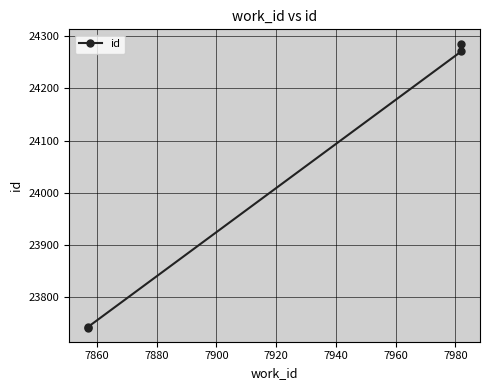

The value at 7860 is 23743. True or false?

True